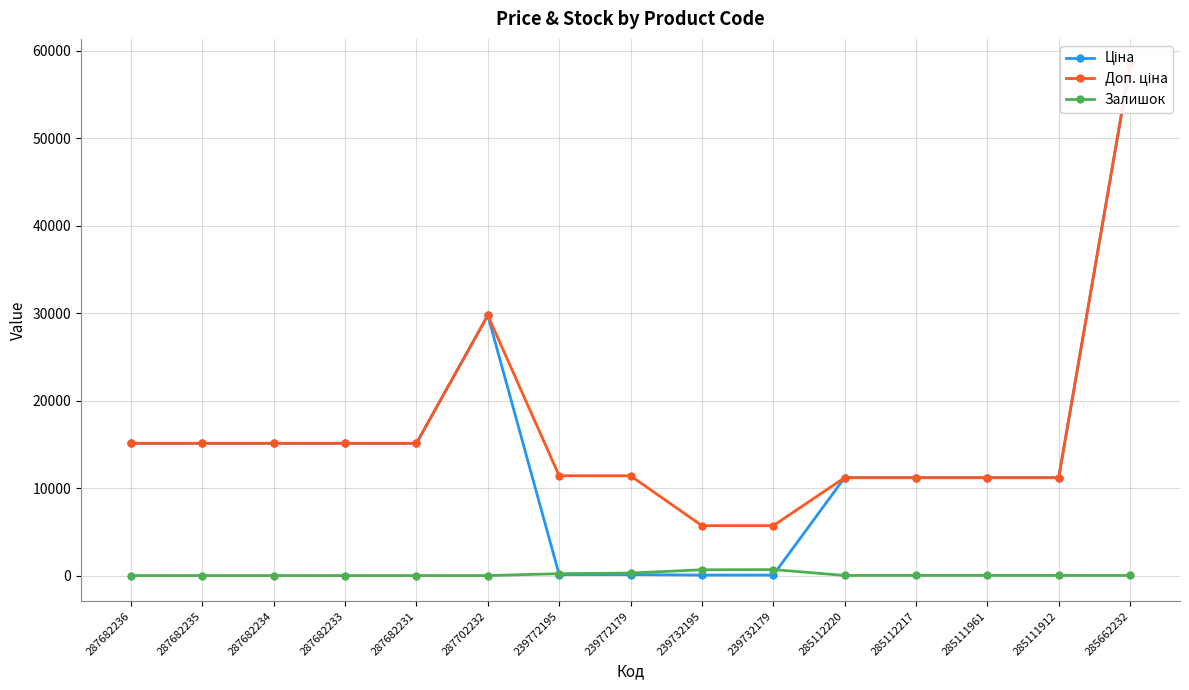

List the labels in order of Доп. ціна value, largest first.

285662232, 287702232, 287682236, 287682235, 287682234, 287682233, 287682231, 239772195, 239772179, 285112220, 285112217, 285111961, 285111912, 239732195, 239732179